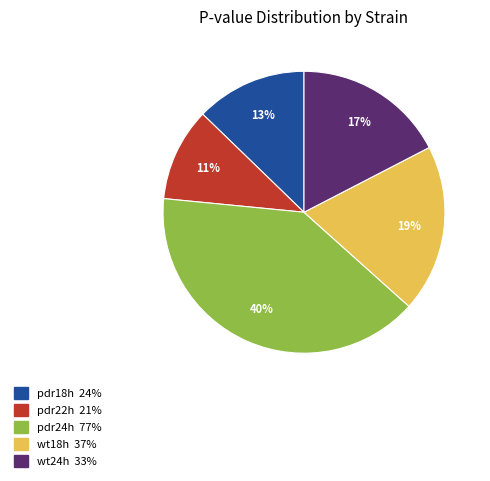

To the nearest percent, what percentage of the pie is pdr18h?

13%